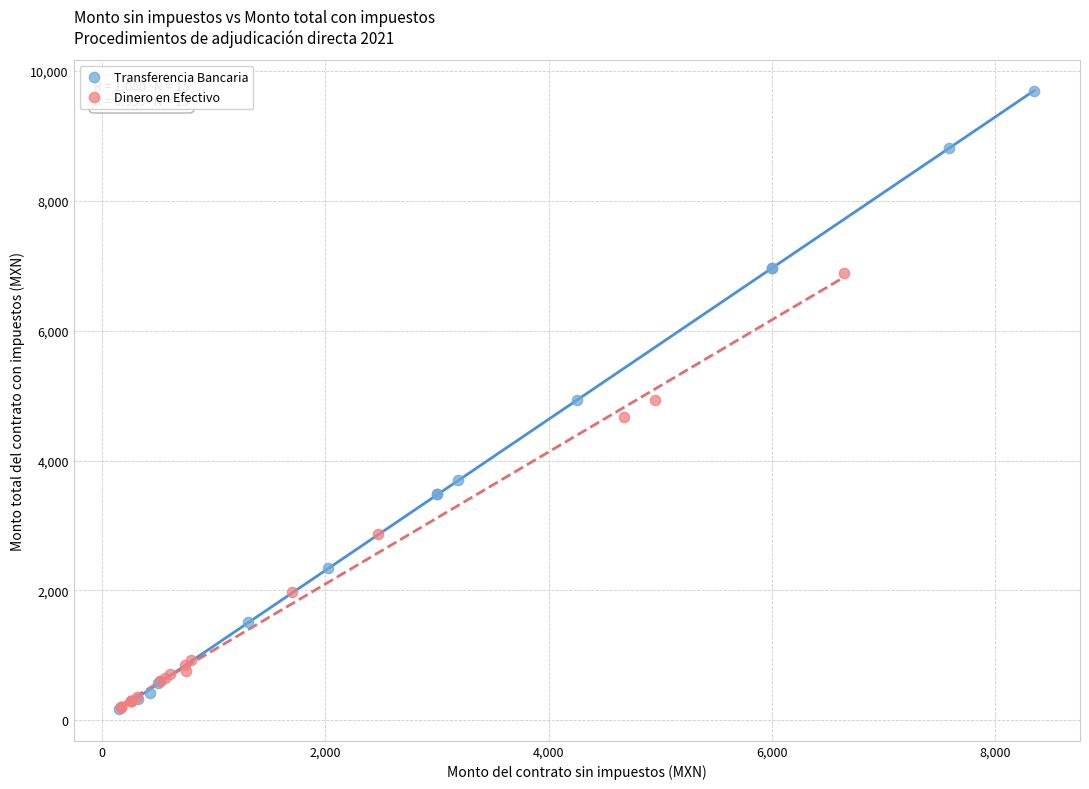

Which series has the largest Y range (max minus min)?

Transferencia Bancaria